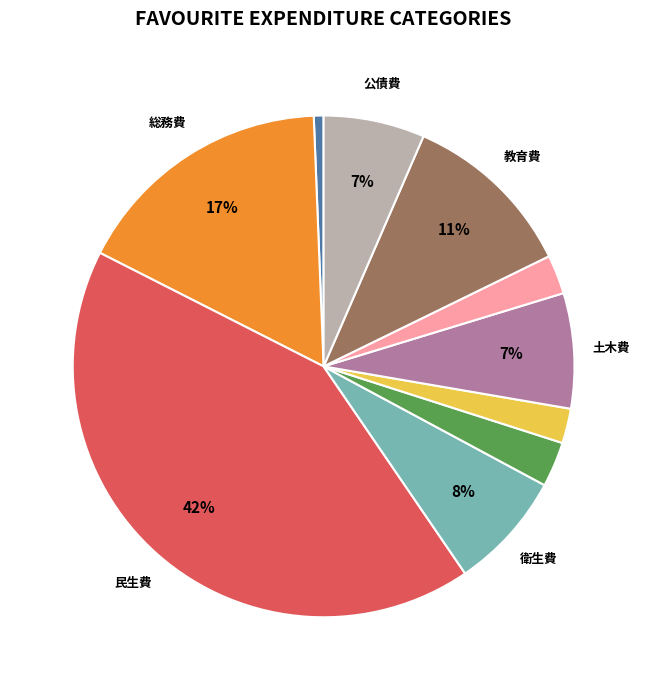

To the nearest percent, what is the average slice percentage?

10%